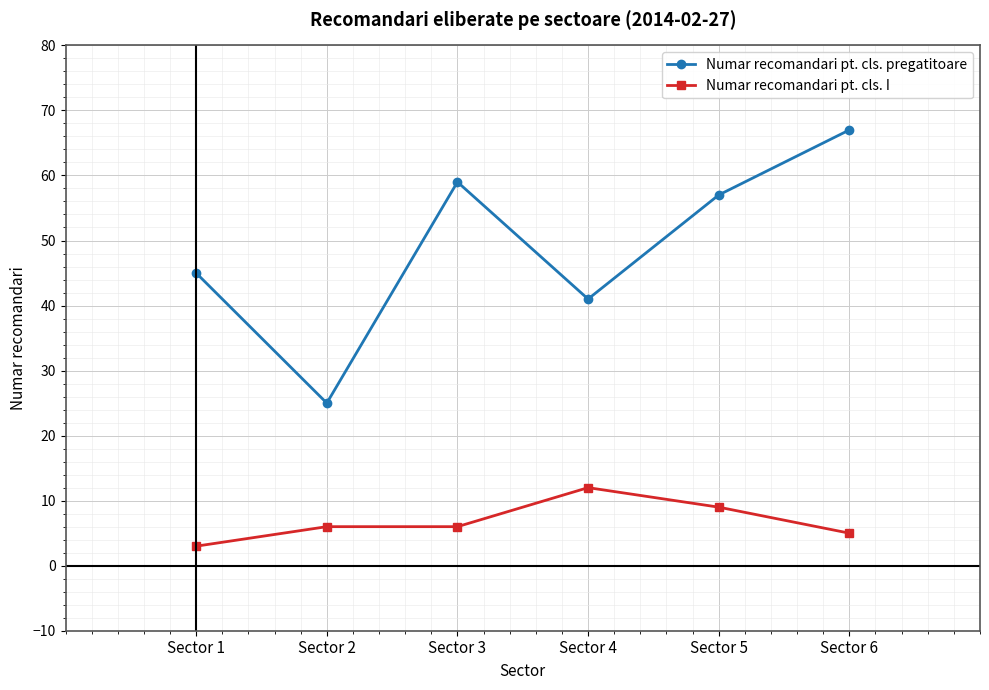

True or false: Numar recomandari pt. cls. I has more than 0 interior local peaks.

True